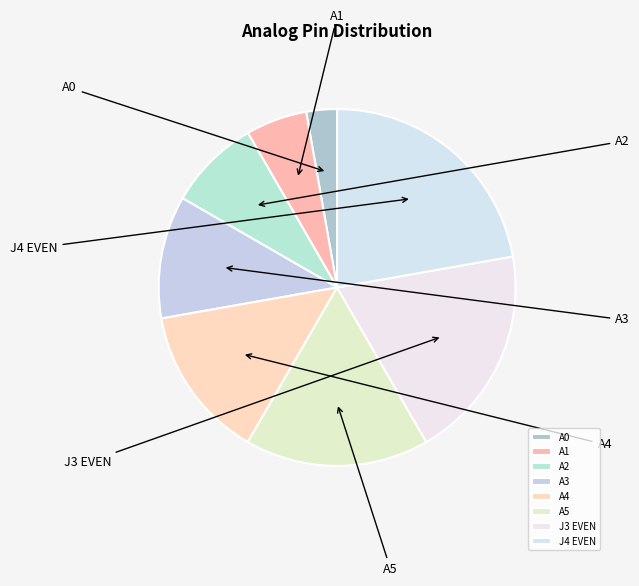

Does J4 EVEN represent more than half of the total?

No